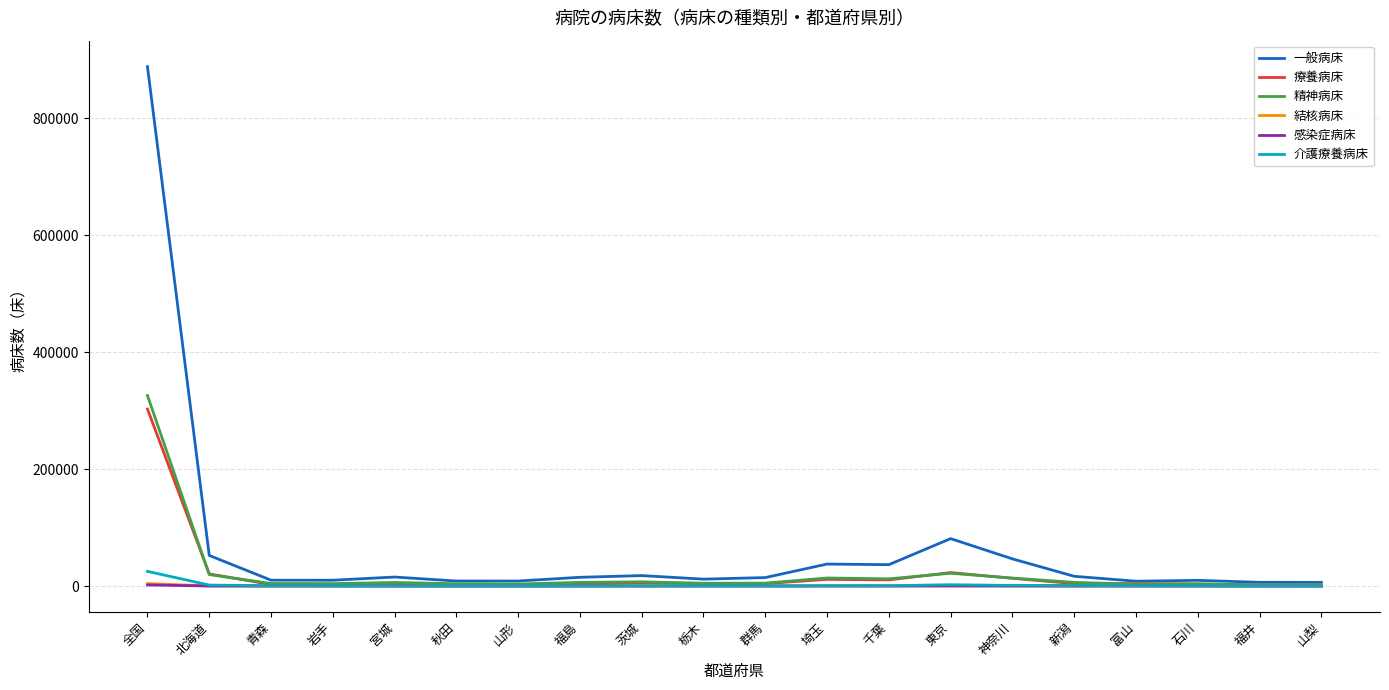

True or false: 療養病床 has more than 0 points higher than both neighbors.

True